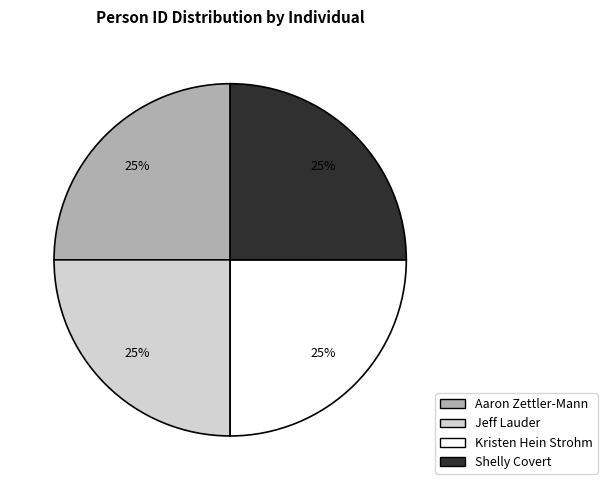

Approximately how many times larger is the value at Kristen Hein Strohm compared to Jeff Lauder?

1.0